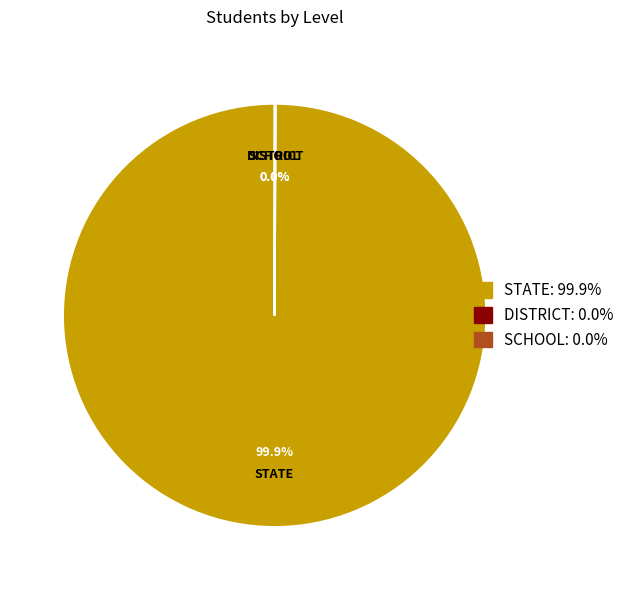

What is the largest slice in the pie chart?

STATE